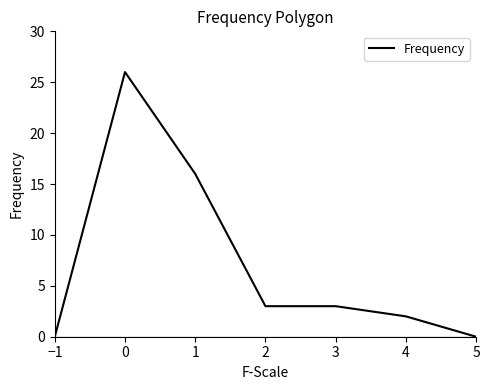

How many lines are shown in the chart?

1